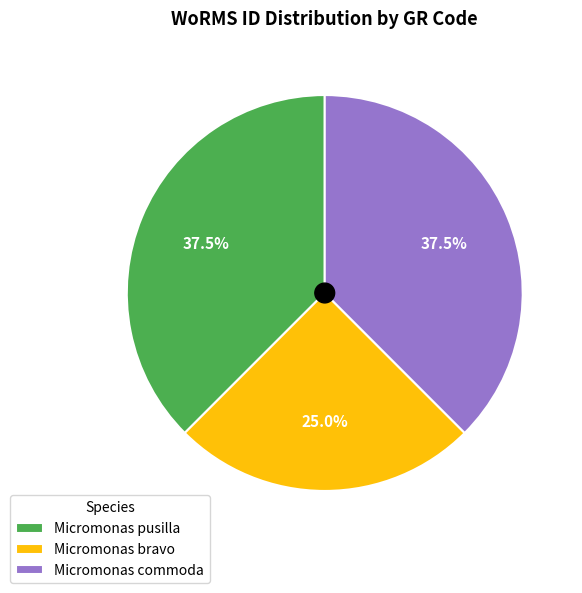

Does Micromonas commoda account for over 50% of the chart?

No